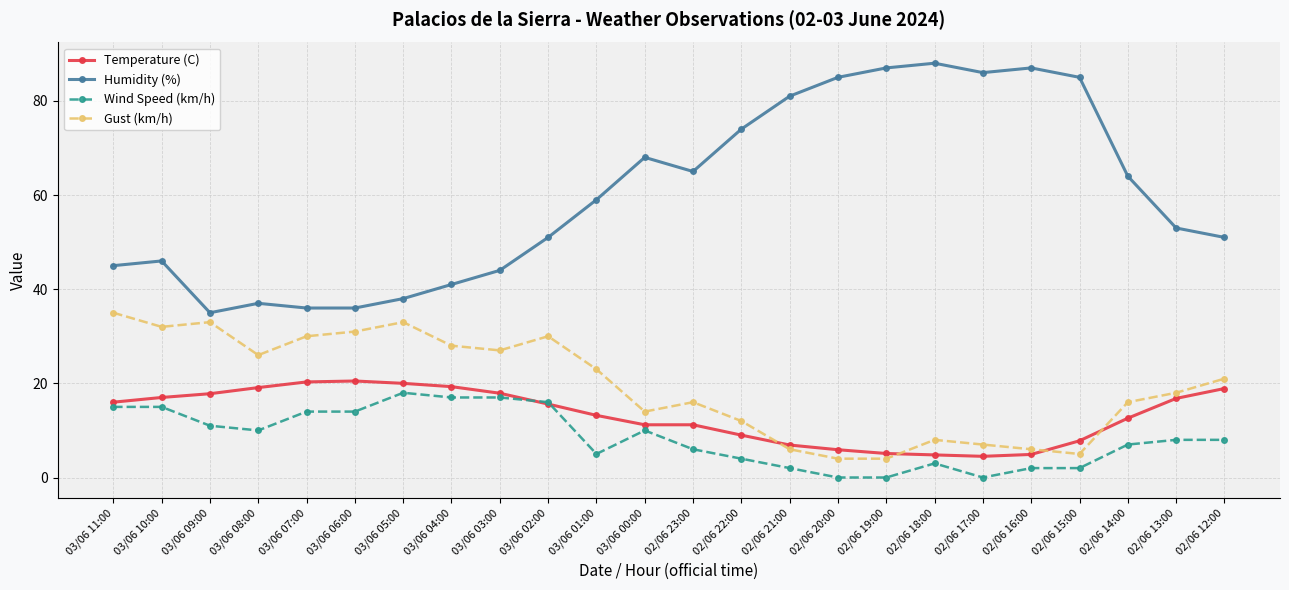

True or false: Wind Speed (km/h) and Humidity (%) cross at least once.

False